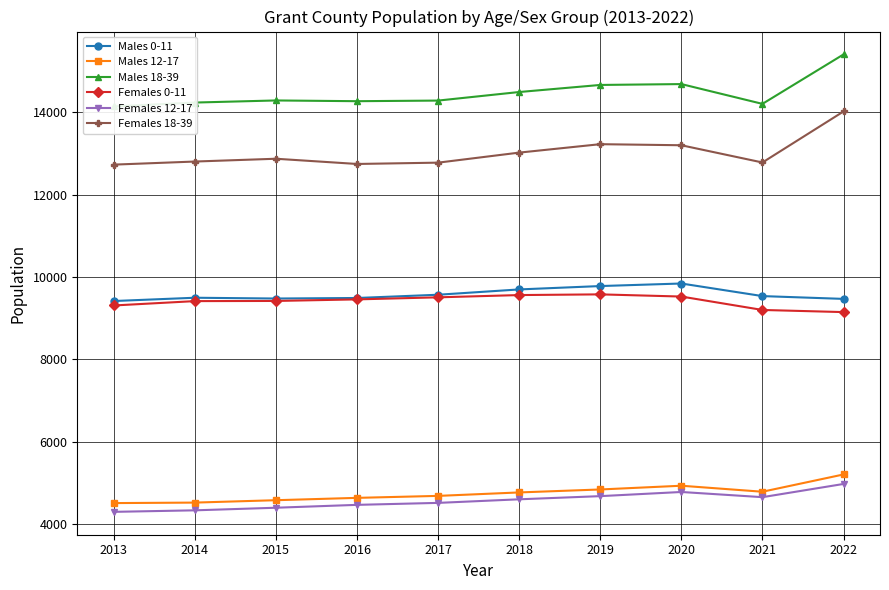

True or false: Females 12-17 and Males 18-39 intersect in this chart.

False